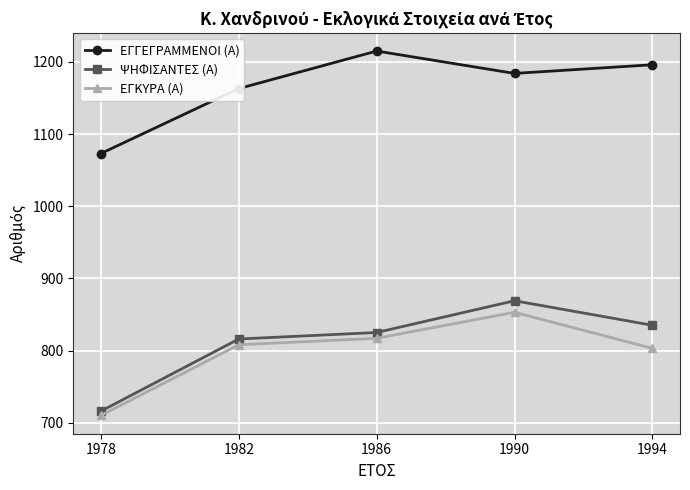

Which series has the widest spread of values?

ΨΗΦΙΣΑΝΤΕΣ (Α)